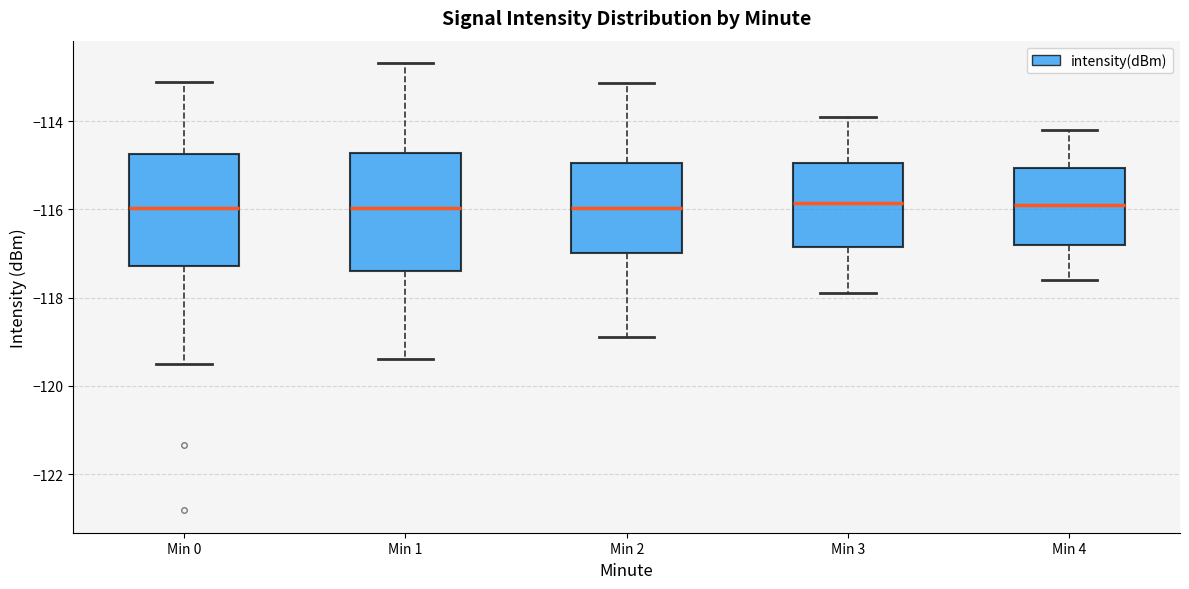

Reading left to right, transcribe this box plot: for each box, give where its median line is, the range the box spans, and where its two whiskers end, as read against the y-axis. The values are not printed on the chart, so give them approximately, as read against the axis.

Min 0: median -116.0, box -117.2 to -114.8, whiskers -119.6 to -113.2
Min 1: median -116.0, box -117.4 to -114.8, whiskers -119.4 to -112.6
Min 2: median -116.0, box -117.0 to -115.0, whiskers -118.8 to -113.2
Min 3: median -115.8, box -116.8 to -115.0, whiskers -117.8 to -113.8
Min 4: median -115.8, box -116.8 to -115.0, whiskers -117.6 to -114.2